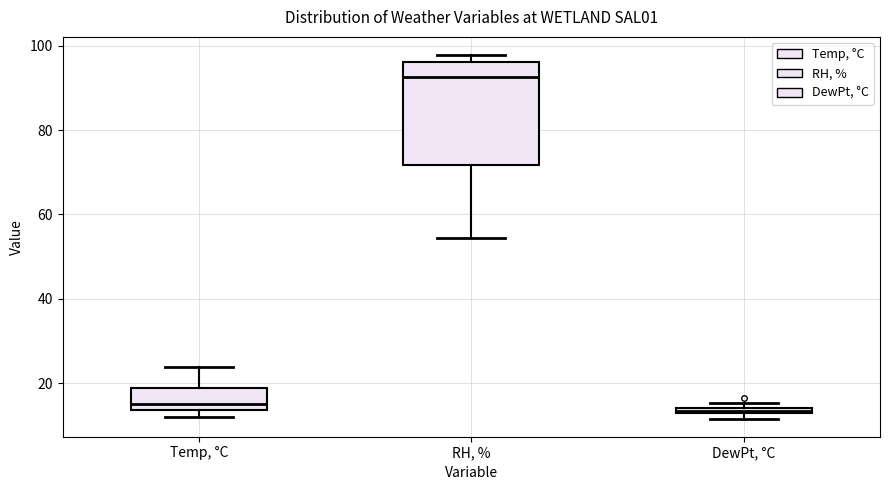

Where is the upper edge of the box for Temp, °C on the y-axis? The values are not printed on the chart, so give them approximately, as read against the axis.

18